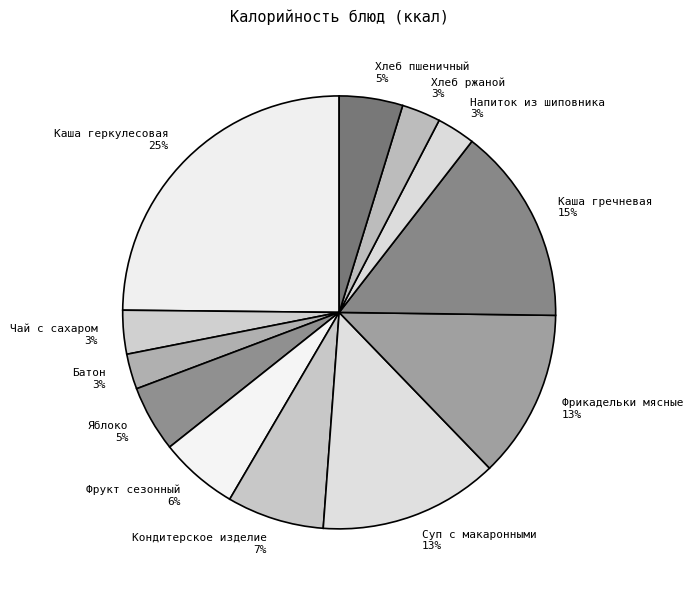

Which category has the biggest portion of the pie?

Каша геркулесовая